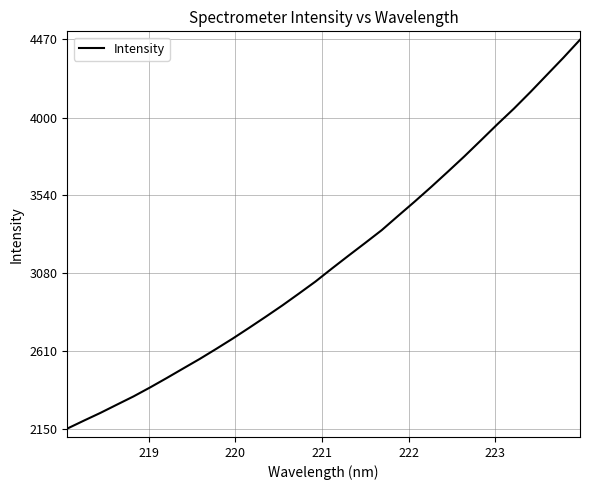

What is the greatest value displayed?

4467.8